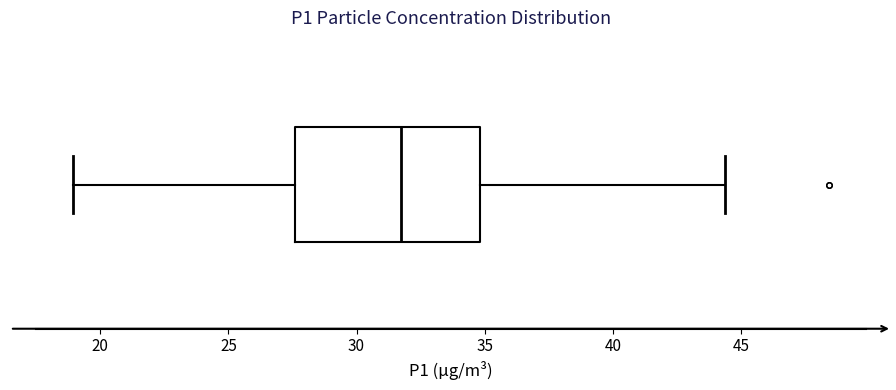

Where is the left edge of the box on the x-axis? The values are not printed on the chart, so give them approximately, as read against the axis.

27.5